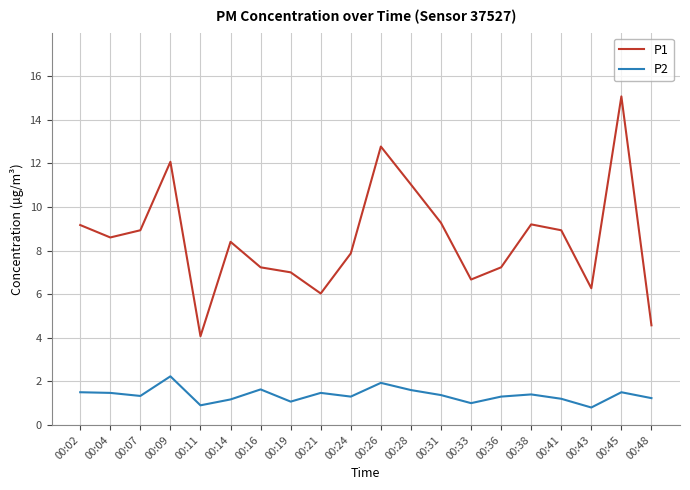

Rank the series by their average value, from highest to lowest.

P1, P2